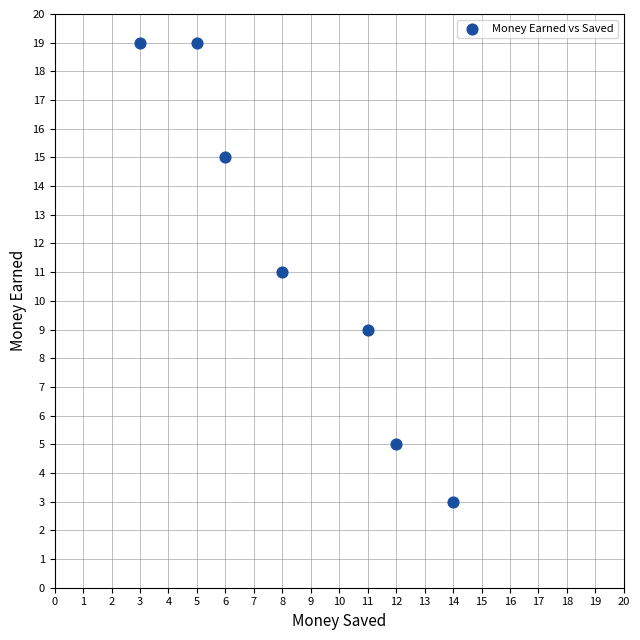

What is the average X value?

8